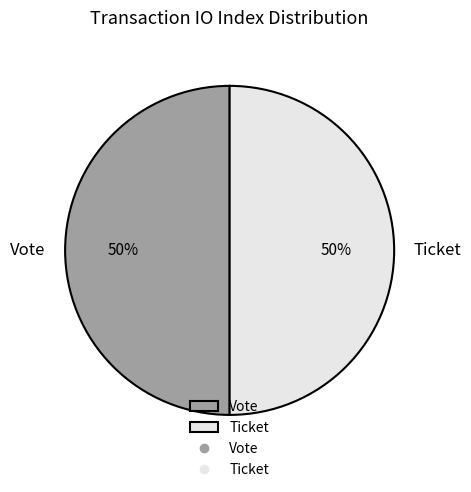

To the nearest percent, what percentage of the pie is Ticket?

50%